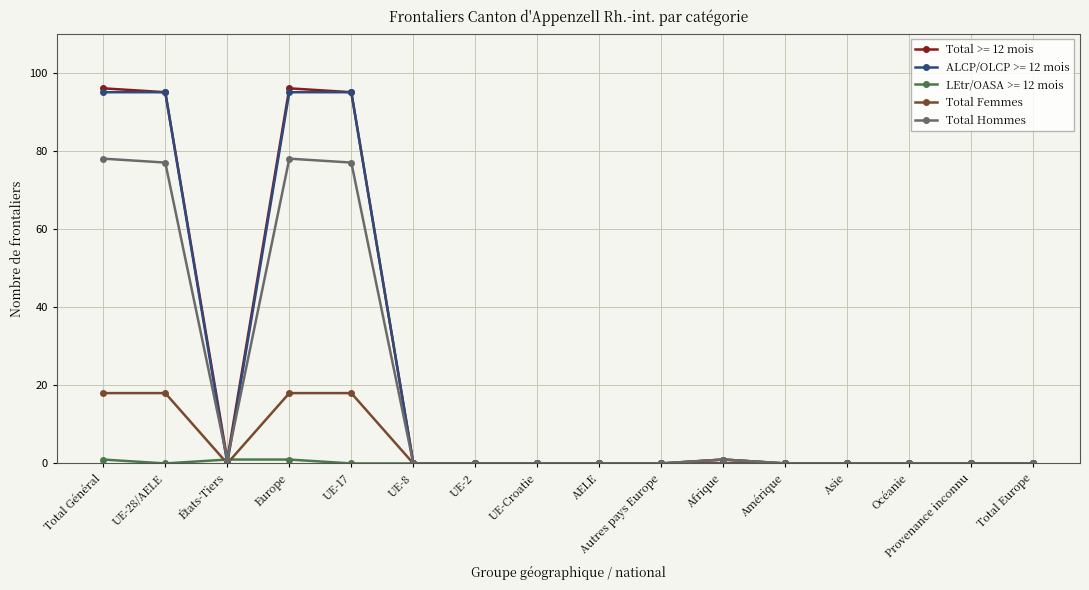

What is the highest value of the ALCP/OLCP >= 12 mois series?

95